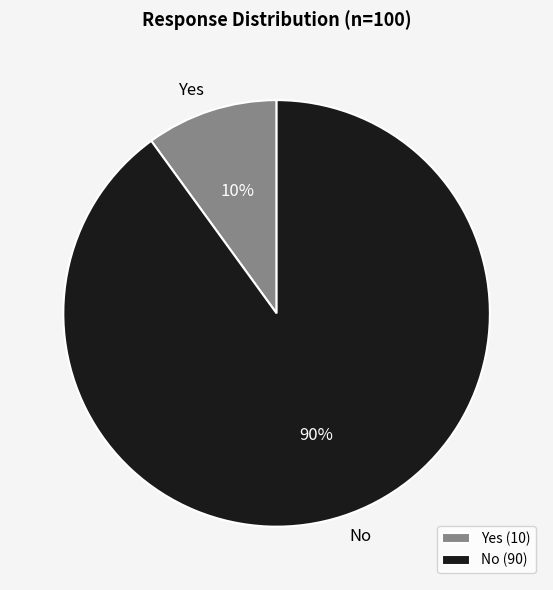

Approximately how many times larger is the value at Yes compared to No?

0.1